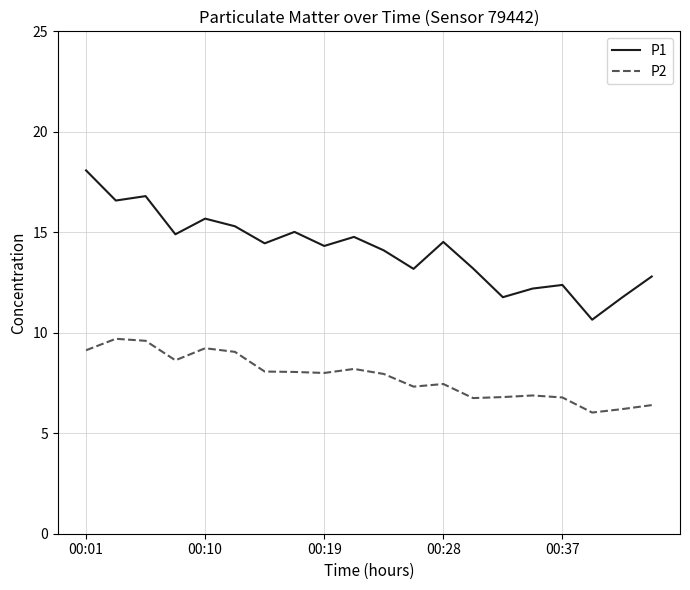

What is the minimum value shown in the chart?

6.0